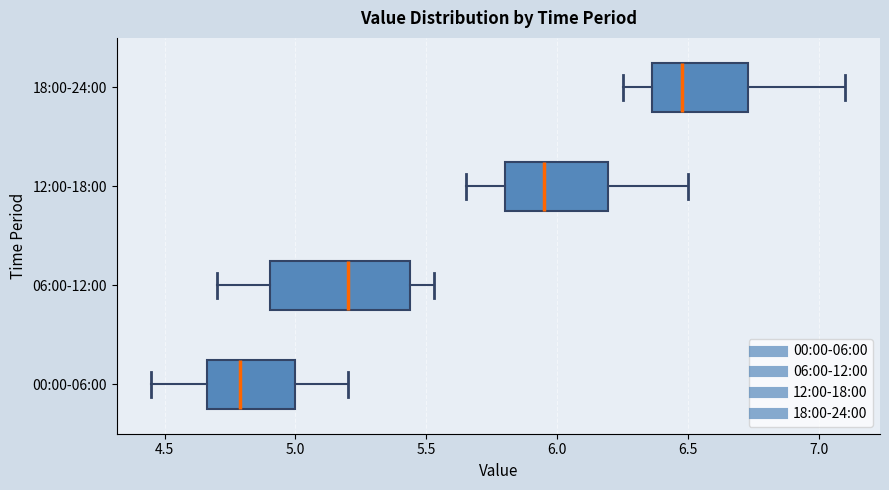

Reading bottom to top, read every box against the x-axis: the position of its median line, the range the box covers, and the ends of its whiskers. The values are not printed on the chart, so give them approximately, as read against the axis.

00:00-06:00: median 4.80, box 4.65 to 5.00, whiskers 4.45 to 5.20
06:00-12:00: median 5.20, box 4.90 to 5.45, whiskers 4.70 to 5.55
12:00-18:00: median 5.95, box 5.80 to 6.20, whiskers 5.65 to 6.50
18:00-24:00: median 6.50, box 6.35 to 6.75, whiskers 6.25 to 7.10